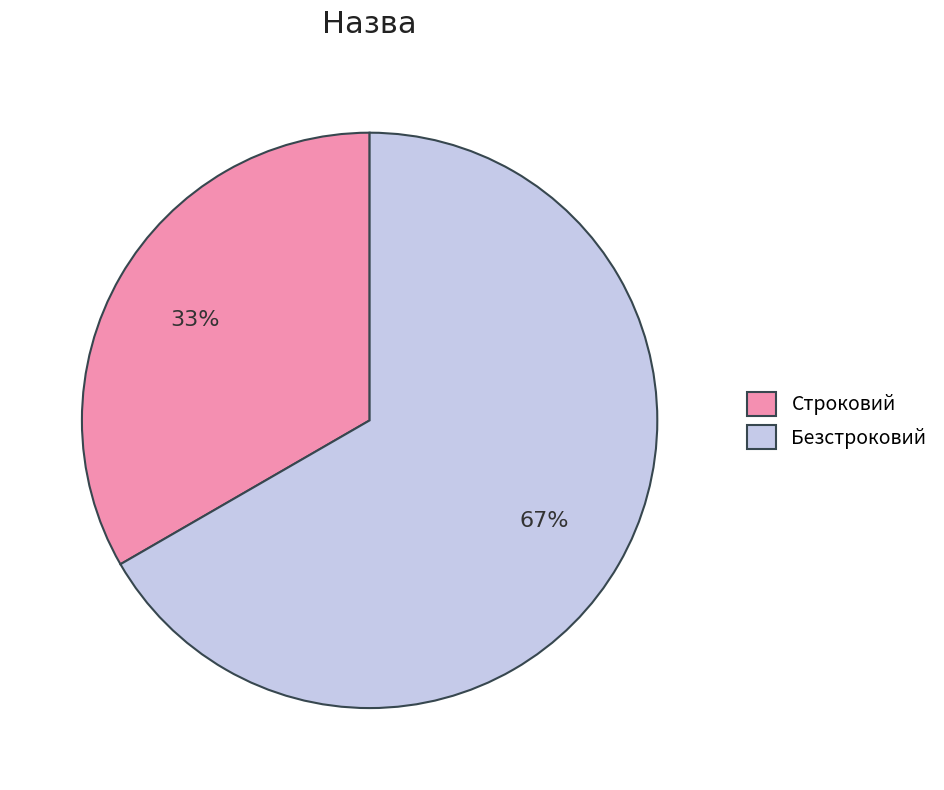

The Безстроковий slice represents 56% of the pie. True or false?

False